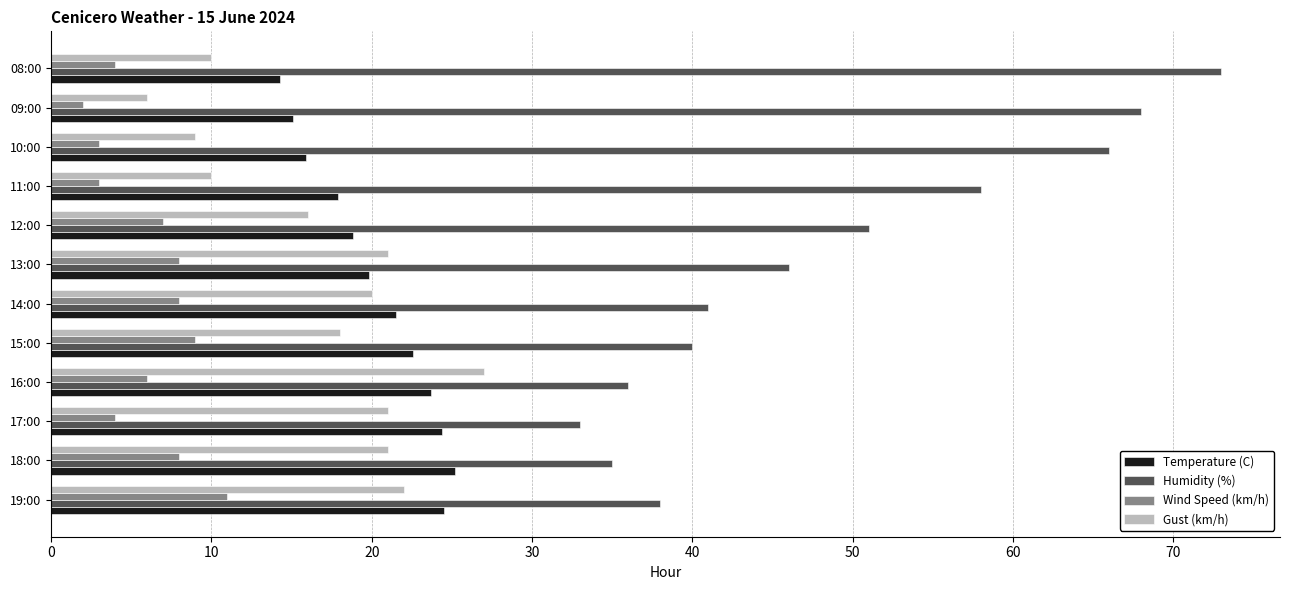

How many values in the Temperature (C) series are below 21?

6